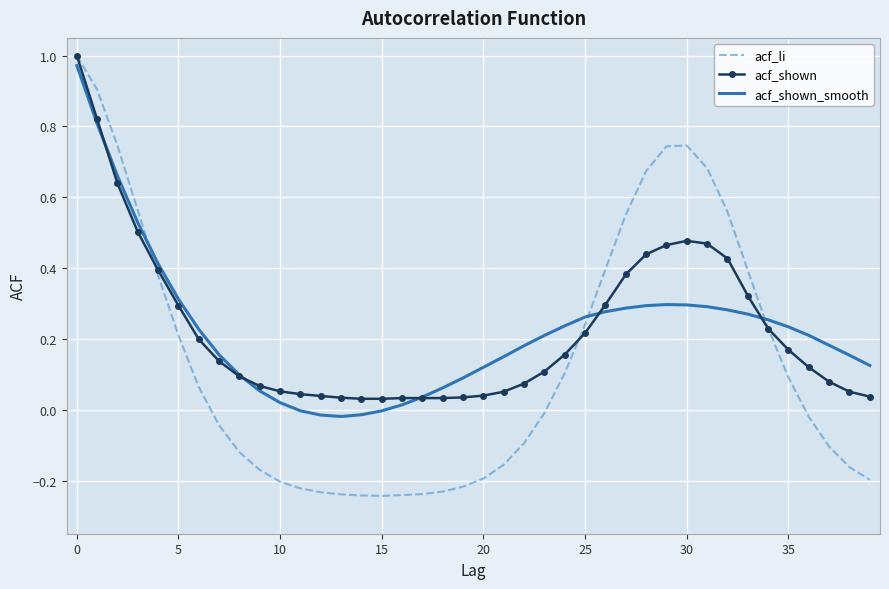

How many series are shown in this chart?

3